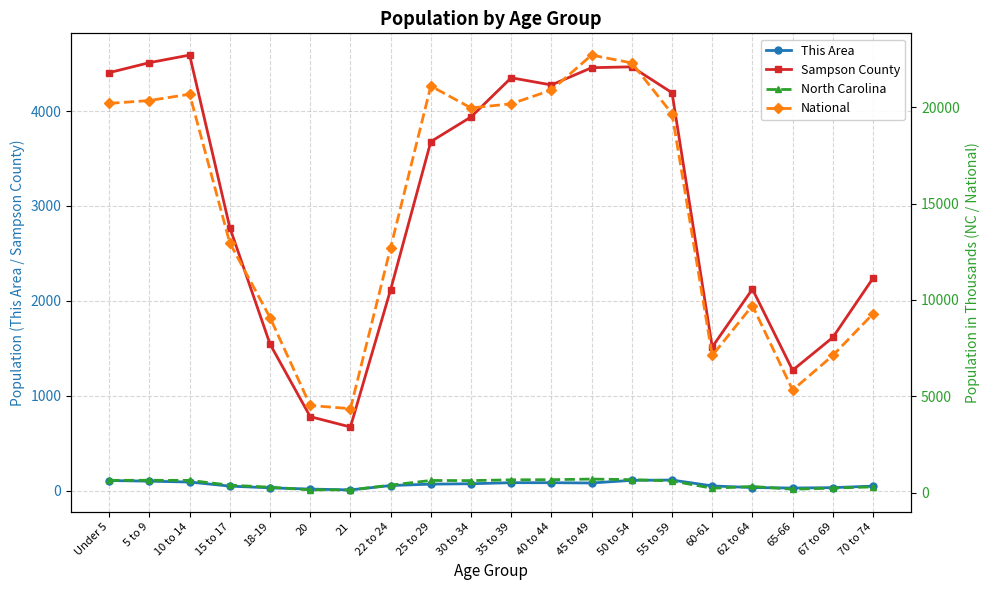

True or false: This Area and Sampson County cross at least once.

False